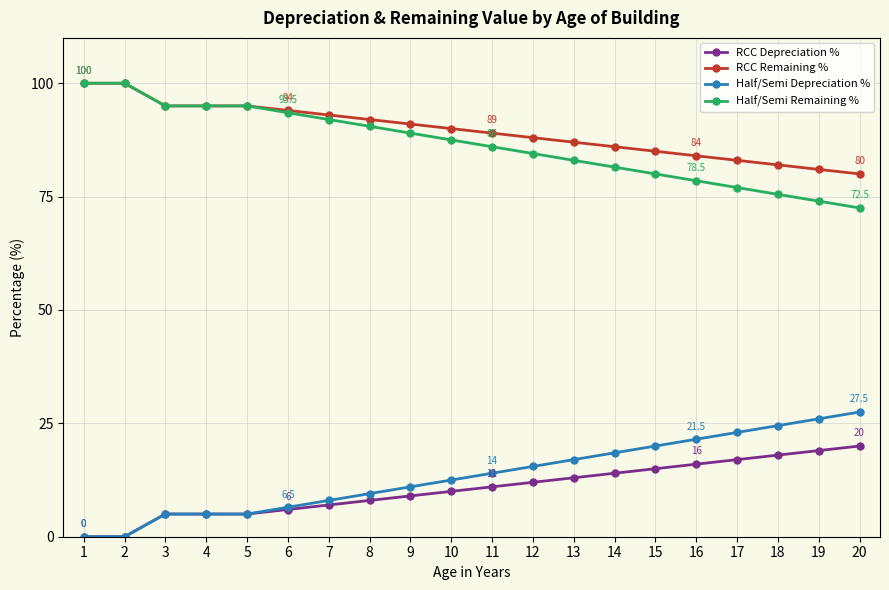

What is the maximum value shown in the chart?

100.0